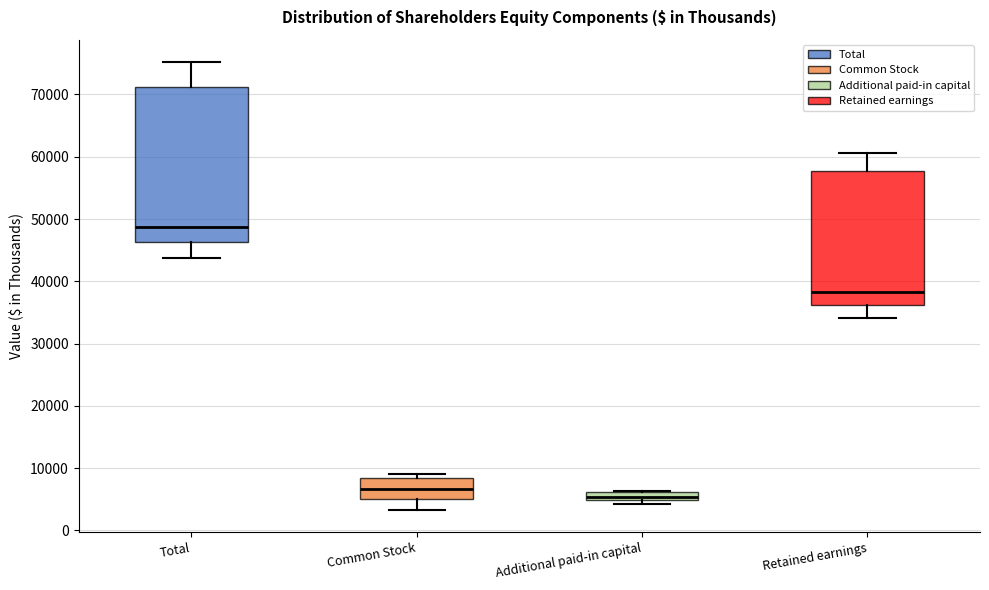

Comparing the boxes themselves (not the whiskers), which one is the tallest?

Total